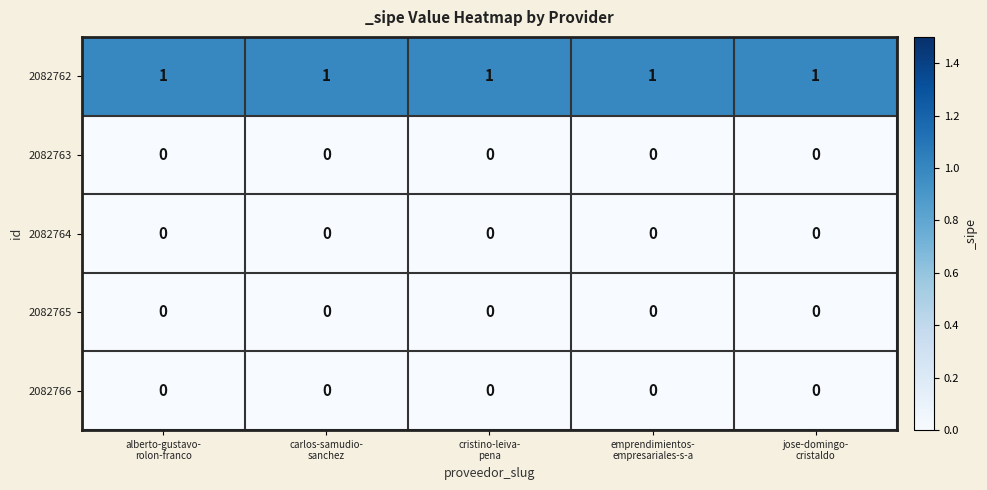

At how many categories does at least one series exceed 0?

5